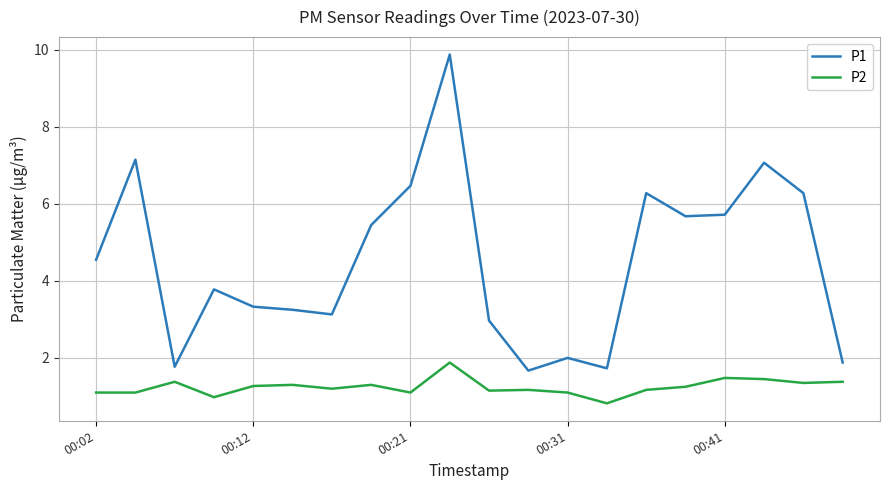

What is the difference between the maximum and minimum values in the P2 series?

1.1